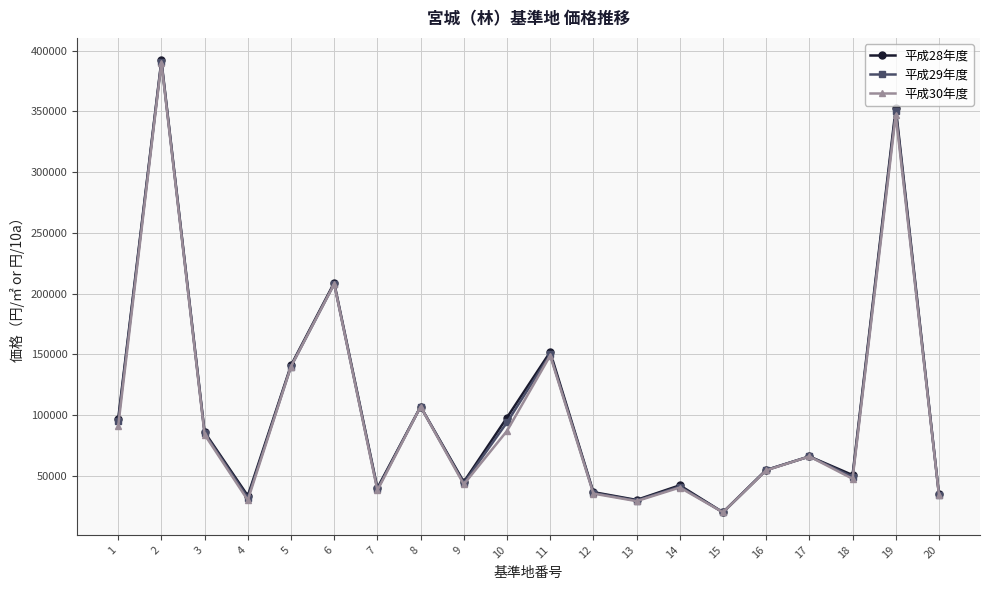

What is the total value across all series at 4?

95600